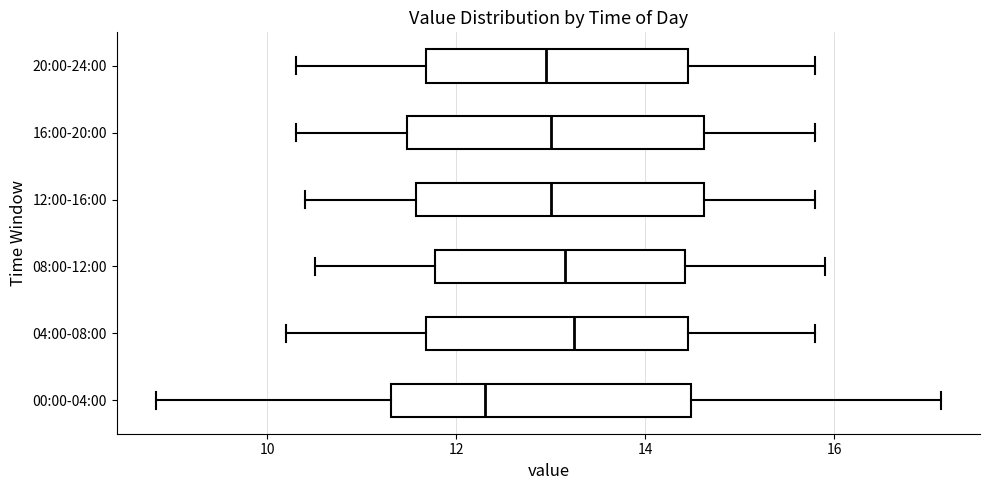

Reading bottom to top, transcribe this box plot: for each box, give where its median line is, the range the box spans, and where its two whiskers end, as read against the x-axis. The values are not printed on the chart, so give them approximately, as read against the axis.

00:00-04:00: median 12.4, box 11.4 to 14.4, whiskers 8.8 to 17.2
04:00-08:00: median 13.2, box 11.6 to 14.4, whiskers 10.2 to 15.8
08:00-12:00: median 13.2, box 11.8 to 14.4, whiskers 10.6 to 16.0
12:00-16:00: median 13.0, box 11.6 to 14.6, whiskers 10.4 to 15.8
16:00-20:00: median 13.0, box 11.4 to 14.6, whiskers 10.4 to 15.8
20:00-24:00: median 13.0, box 11.6 to 14.4, whiskers 10.4 to 15.8